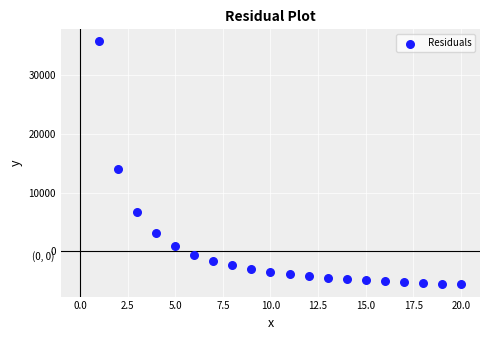

What Y value in the scatter plot is closest to 15062?

13971.6